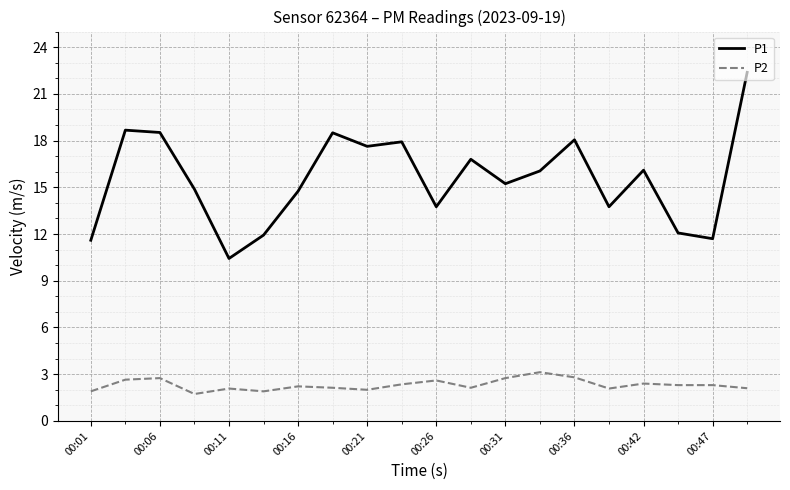

What is the maximum value for P1?

22.4